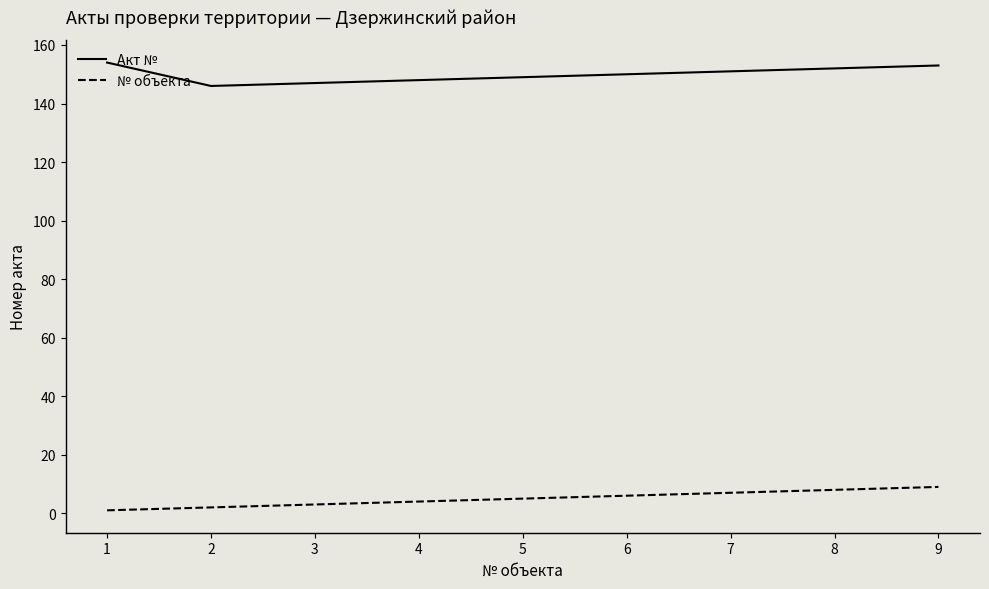

True or false: № объекта and Акт № intersect in this chart.

False